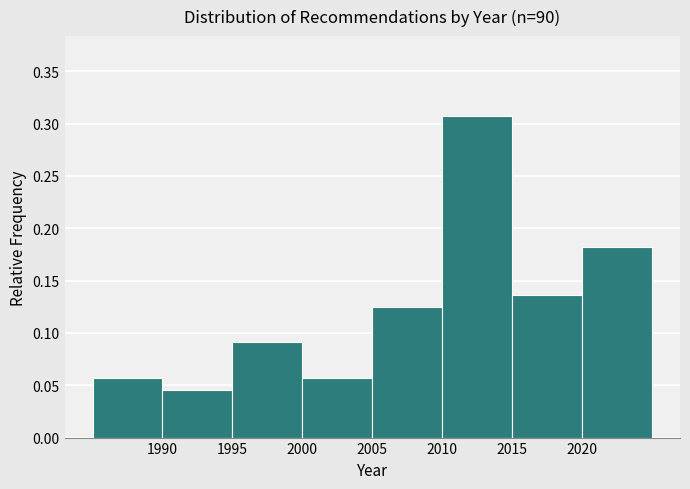

Reading left to right, list every bar in this chart as the range it spans on the x-axis followed by its height. The values are not printed on the chart, so give them approximately, as read against the axis.

1985 to 1990: 0.055
1990 to 1995: 0.045
1995 to 2000: 0.090
2000 to 2005: 0.055
2005 to 2010: 0.125
2010 to 2015: 0.305
2015 to 2020: 0.135
2020 to 2025: 0.180